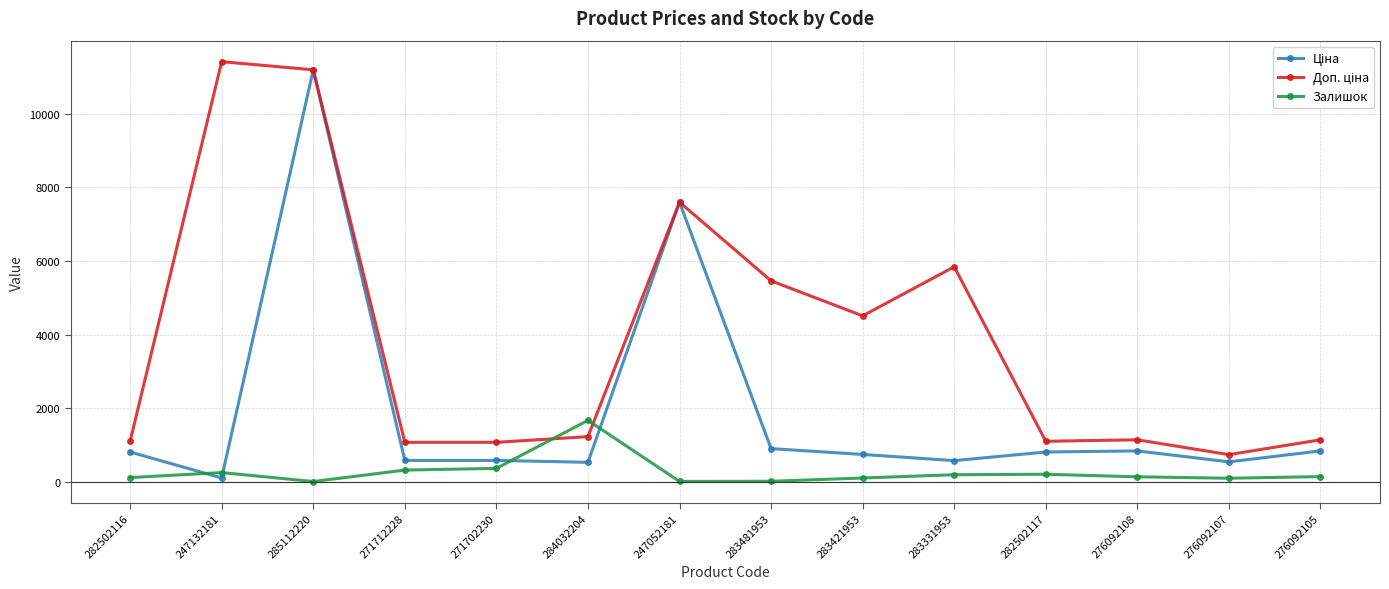

What is the greatest value displayed?

11410.0